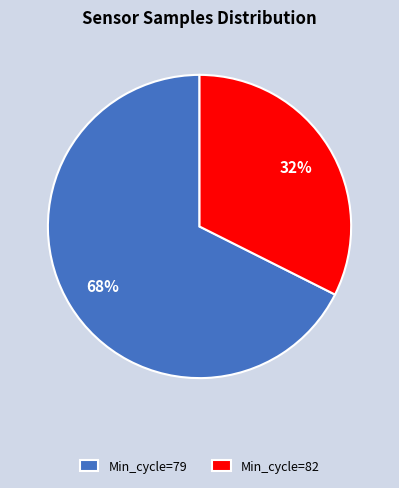

Do Min_cycle=82 and Min_cycle=79 together represent more than half of the pie?

Yes